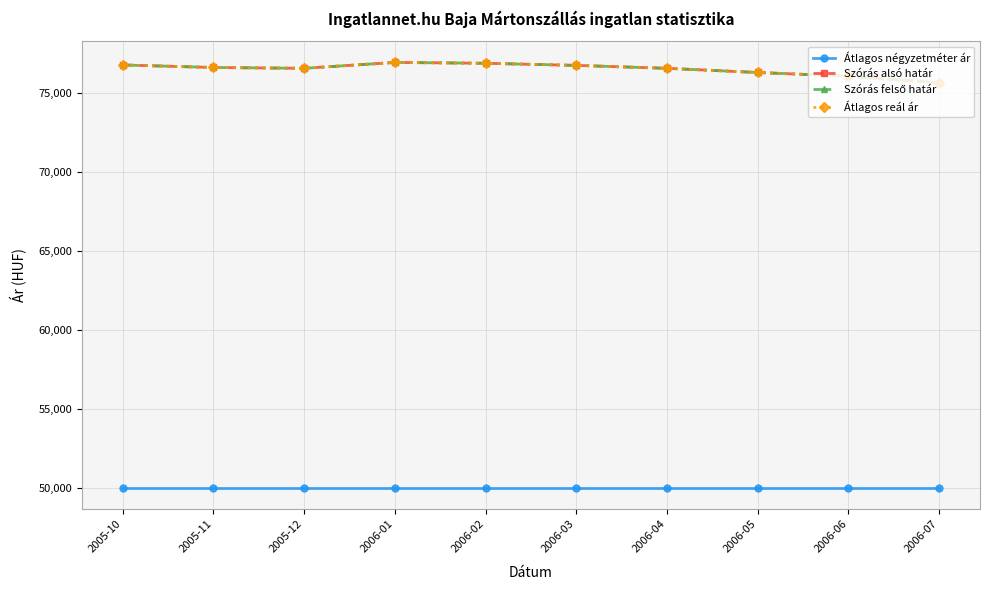

Rank the series by their maximum value, from highest to lowest.

Szórás alsó határ, Szórás felső határ, Átlagos reál ár, Átlagos négyzetméter ár